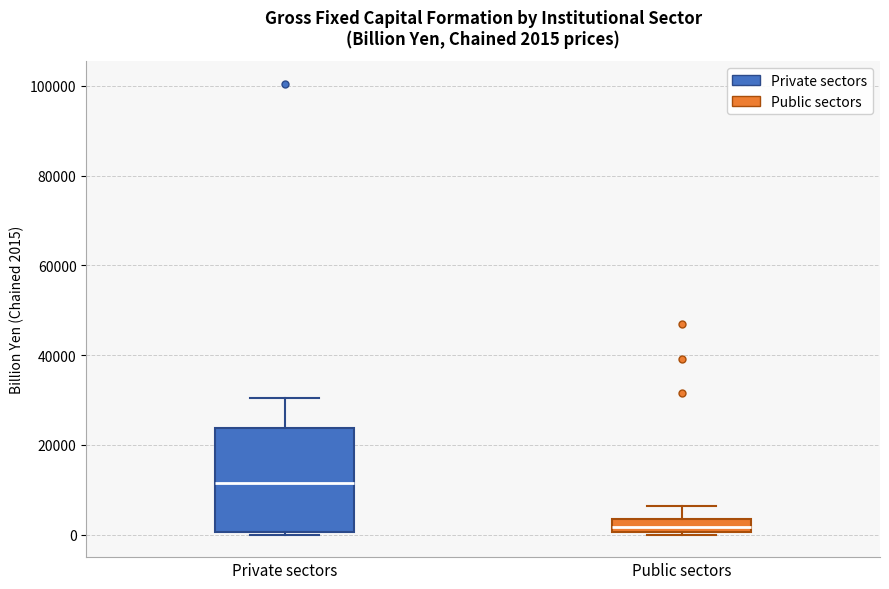

Which box has the highest median line?

Private sectors